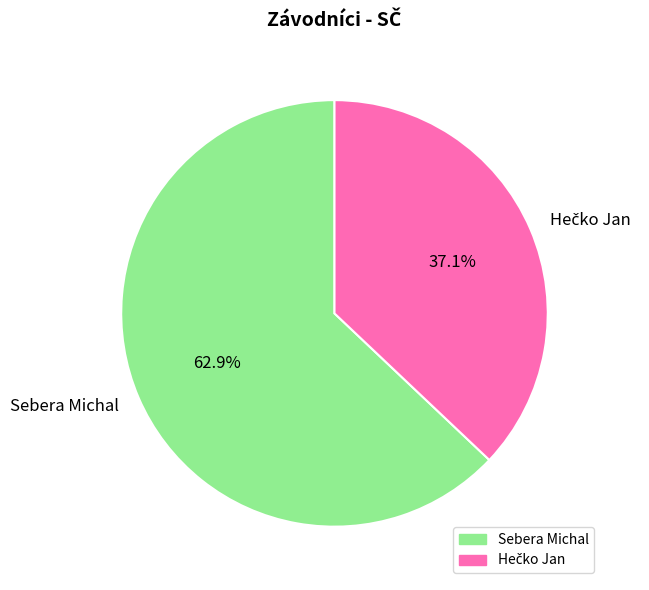

Does Sebera Michal account for over 50% of the chart?

Yes